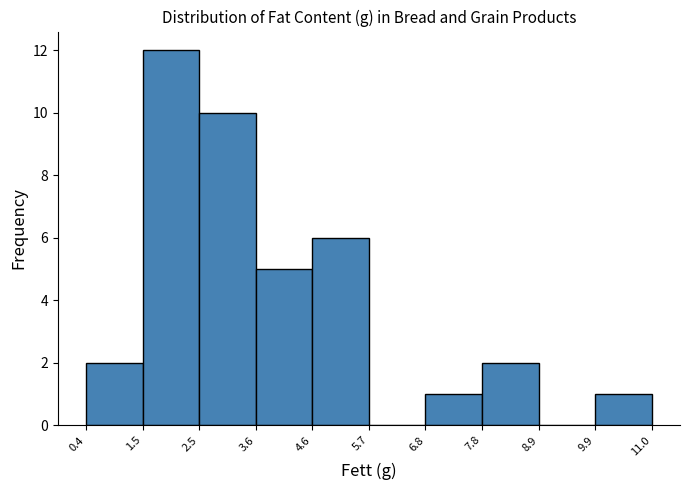

How tall is the bar that spans 7.8 to 8.9 on the x-axis? The values are not printed on the chart, so give them approximately, as read against the axis.

2